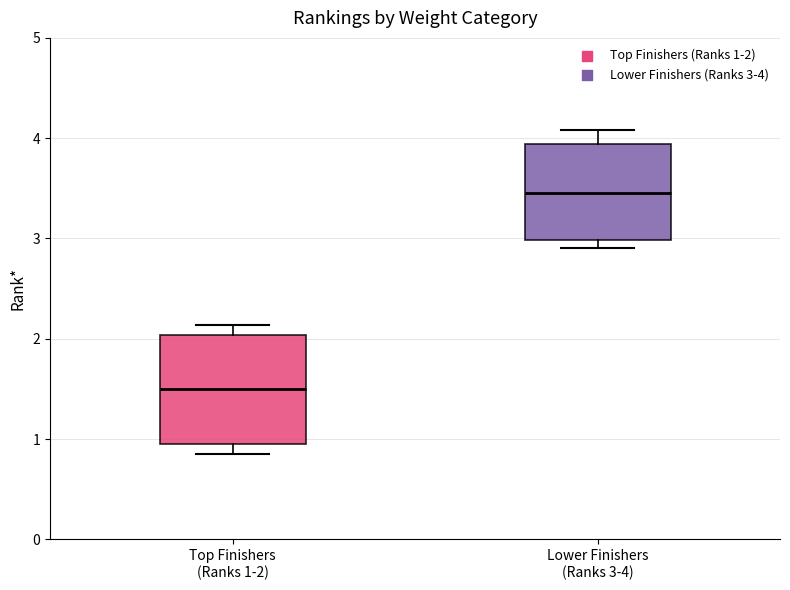

Which box is the tallest, from its lower edge to its upper edge?

Top Finishers (Ranks 1-2)